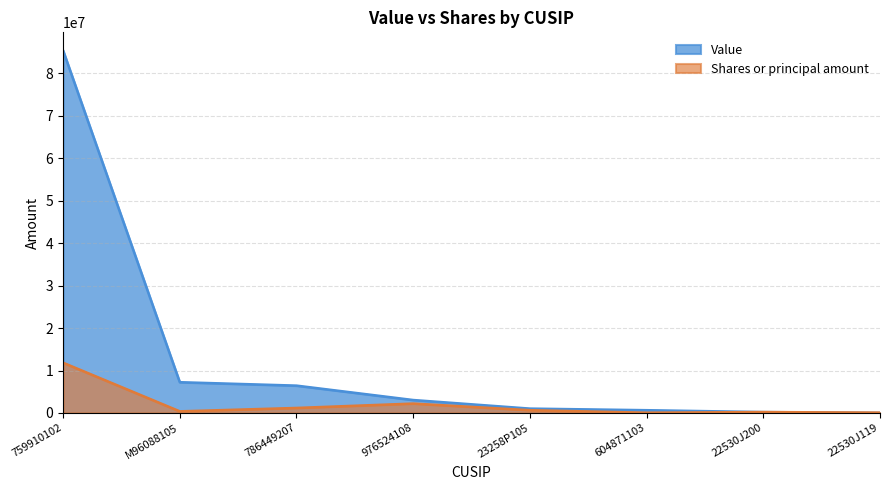

What is the average value of the Shares or principal amount series?

2071415